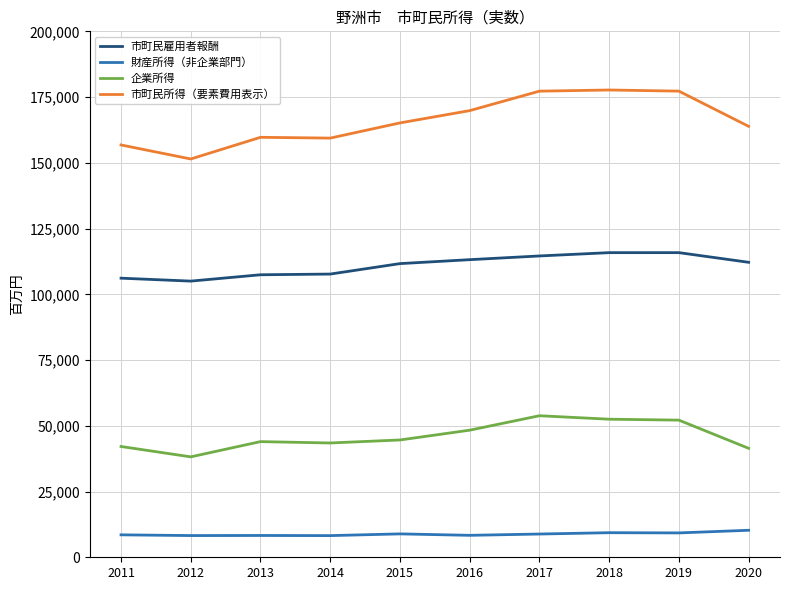

True or false: 市町民所得（要素費用表示） has a value of 165175 at 2015.

True